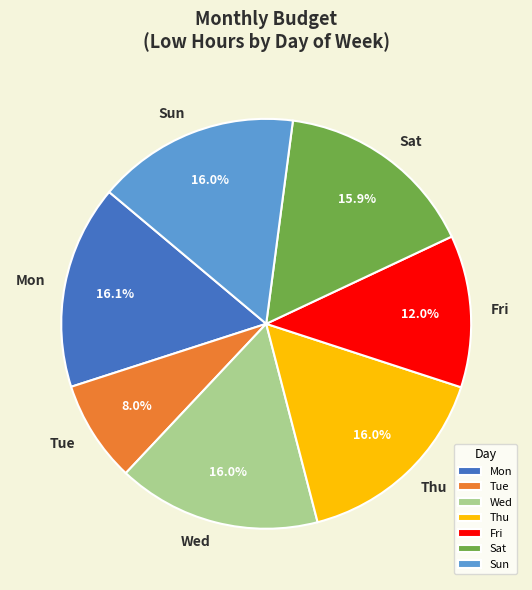

What is the ratio of the value at Mon to the value at Fri?

1.3